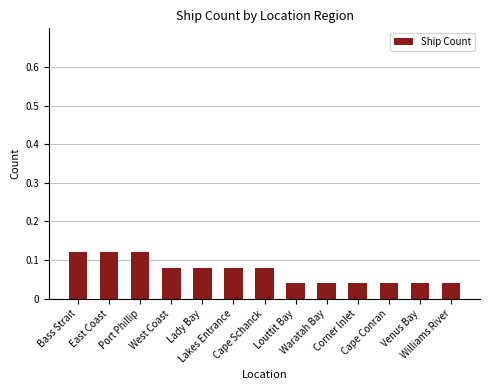

Count the values in the range 0 to 1.

13